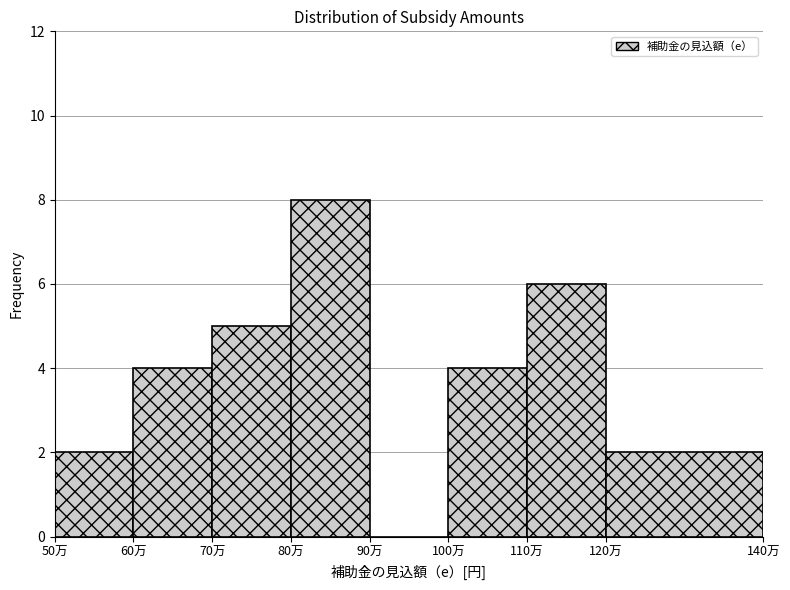

Reading right to left, what are all the values shown in this chart?

120万=2	110万=6	100万=4	90万=0	80万=8	70万=5	60万=4	50万=2